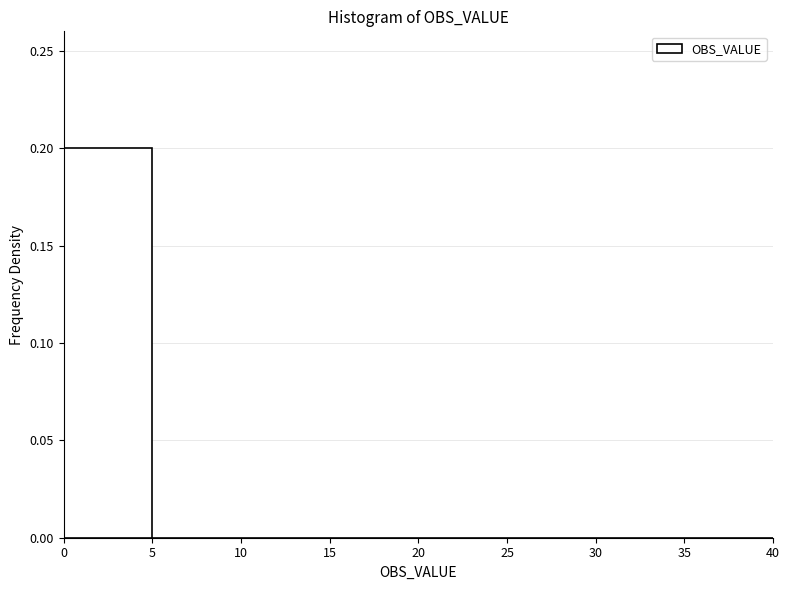

Reading left to right, list every bar in this chart as the range it spans on the x-axis followed by its height. The values are not printed on the chart, so give them approximately, as read against the axis.

0 to 5: 0.2
5 to 10: 0
10 to 15: 0
15 to 20: 0
20 to 25: 0
25 to 30: 0
30 to 35: 0
35 to 40: 0